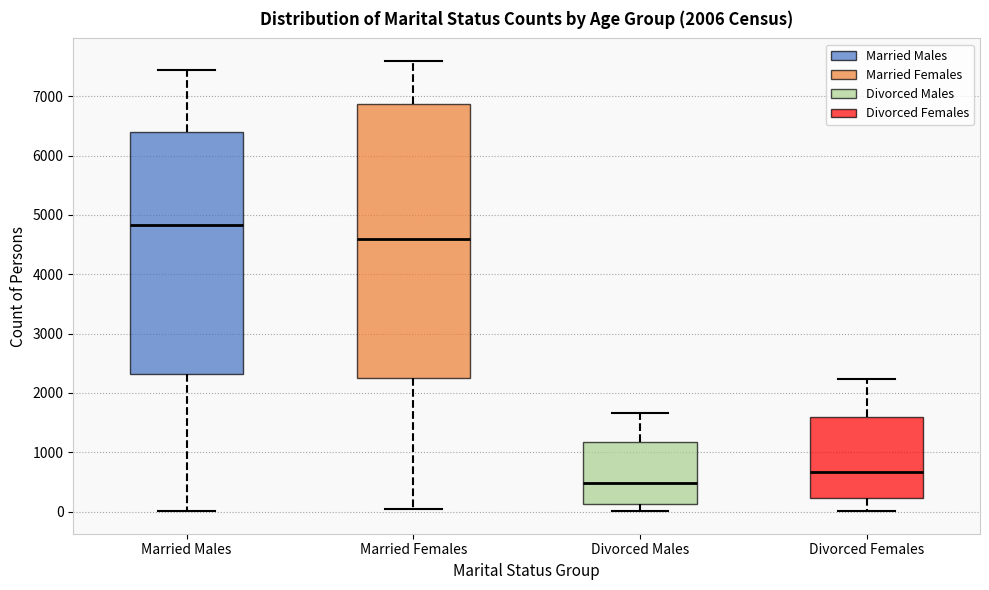

Reading left to right, transcribe this box plot: for each box, give where its median line is, the range the box spans, and where its two whiskers end, as read against the y-axis. The values are not printed on the chart, so give them approximately, as read against the axis.

Married Males: median 4800, box 2300 to 6400, whiskers 0 to 7400
Married Females: median 4600, box 2300 to 6900, whiskers 0 to 7600
Divorced Males: median 500, box 100 to 1200, whiskers 0 to 1700
Divorced Females: median 700, box 200 to 1600, whiskers 0 to 2200